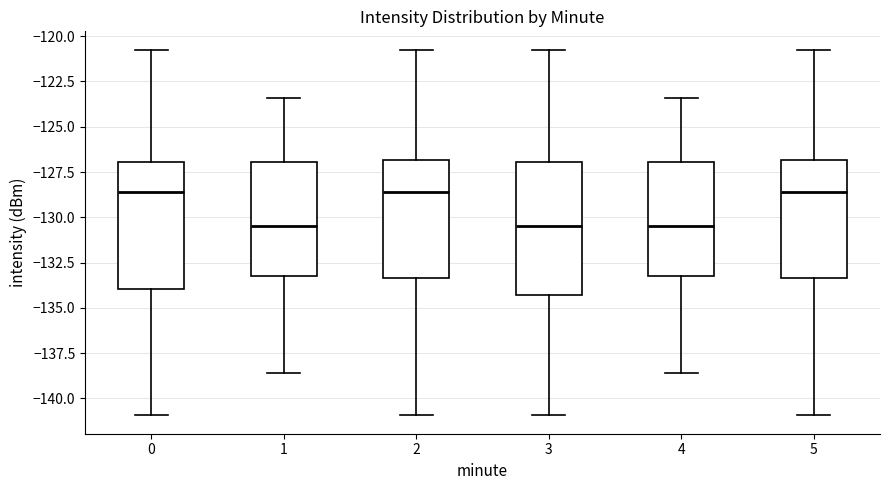

Where does the upper whisker of the box at x = 0 end on the y-axis? The values are not printed on the chart, so give them approximately, as read against the axis.

-120.5